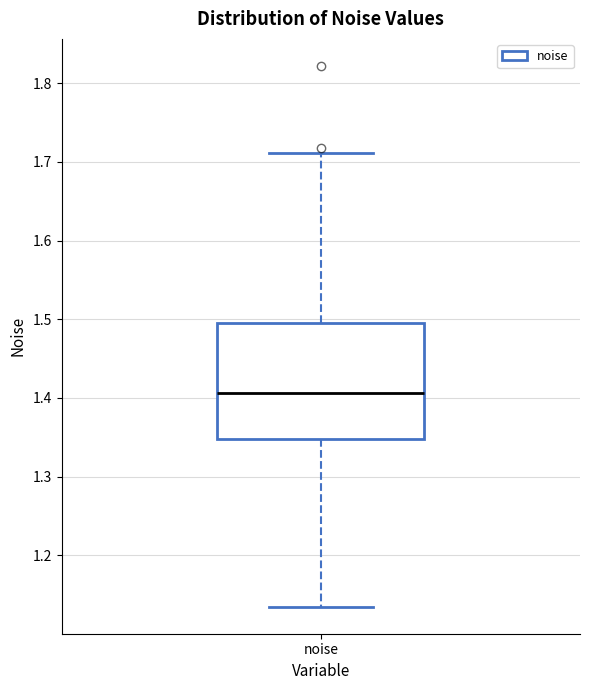

Transcribe this box plot: give where the median line is, the range the box spans, and where the two whiskers end, as read against the y-axis. The values are not printed on the chart, so give them approximately, as read against the axis.

median 1.41, box 1.35 to 1.49, whiskers 1.13 to 1.71